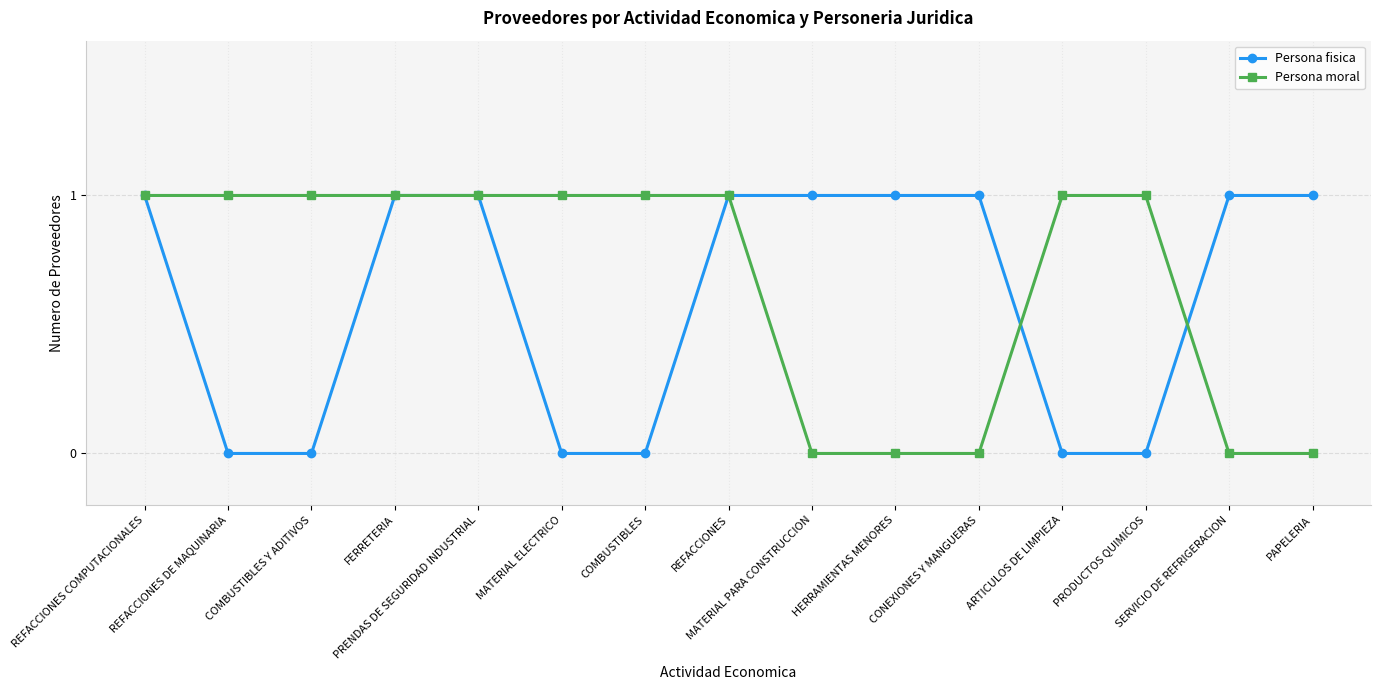

What is the difference between the Persona fisica values at FERRETERIA and MATERIAL ELECTRICO?

1